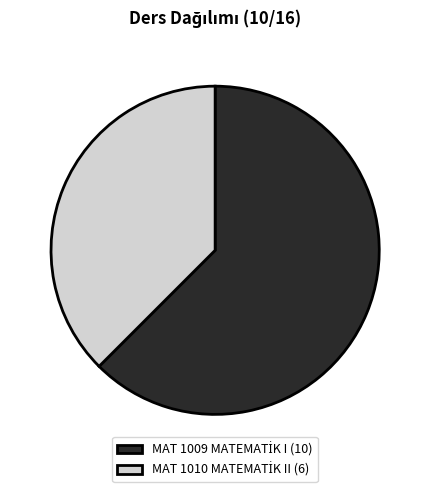

The MAT 1010 MATEMATİK II slice represents 49% of the pie. True or false?

False